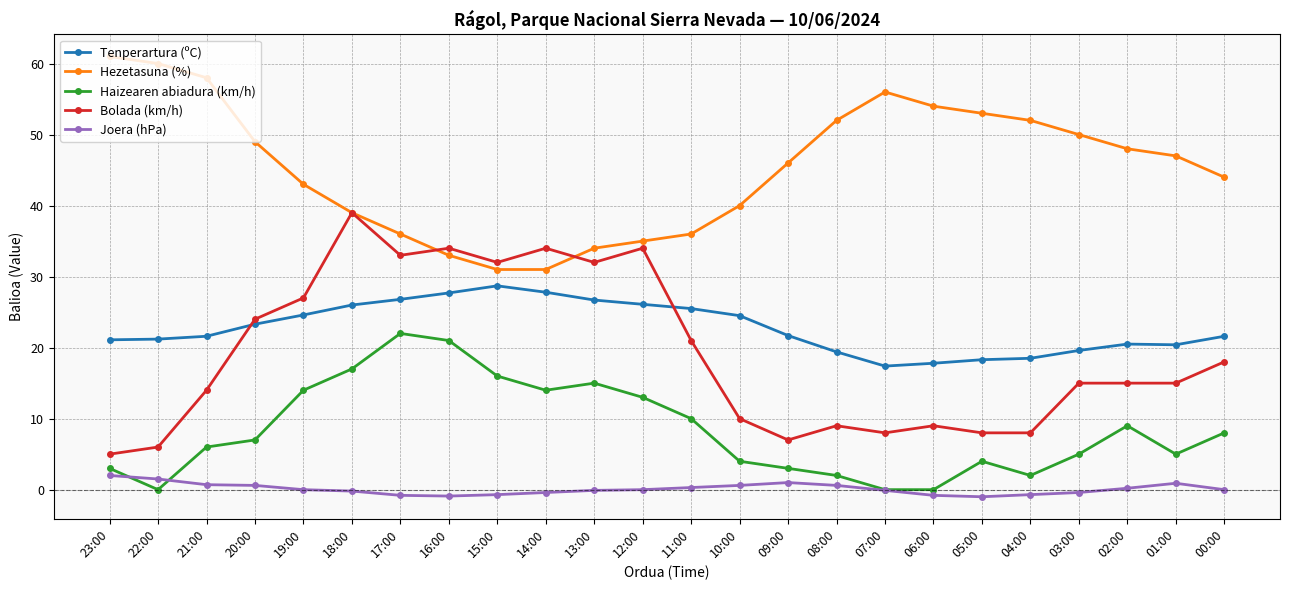

What is the value of the Haizearen abiadura (km/h) point at the 20th from the left?

2.0